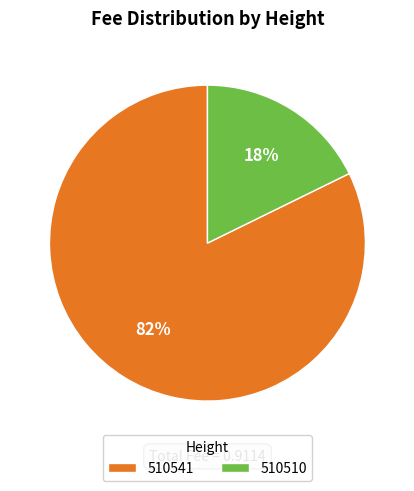

Which slice represents more than half of the pie?

510541